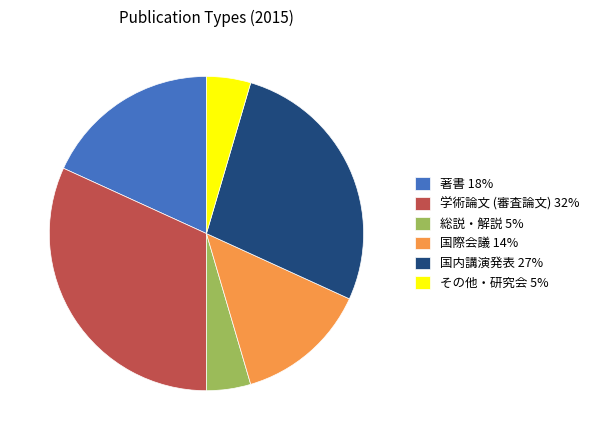

Approximately how many times larger is the value at 著書 18% compared to 総説・解説 5%?

4.0